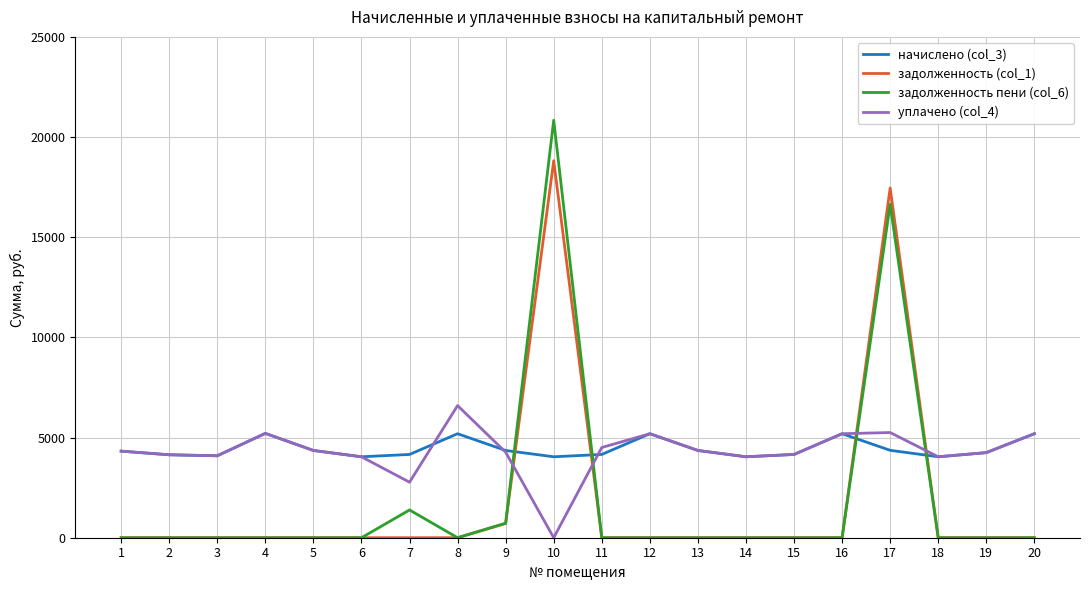

At how many categories does at least one series exceed 6117?

3